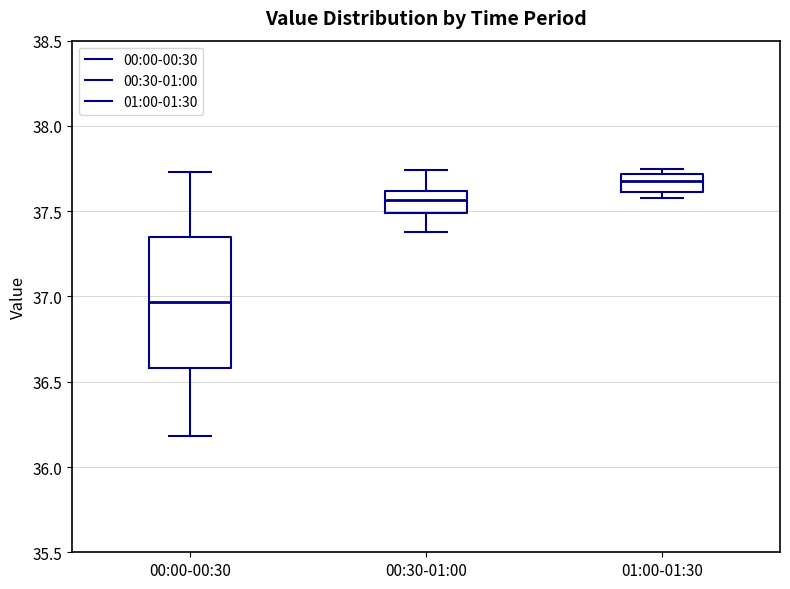

Where does the lower whisker of the box for 00:00-00:30 end on the y-axis? The values are not printed on the chart, so give them approximately, as read against the axis.

36.20